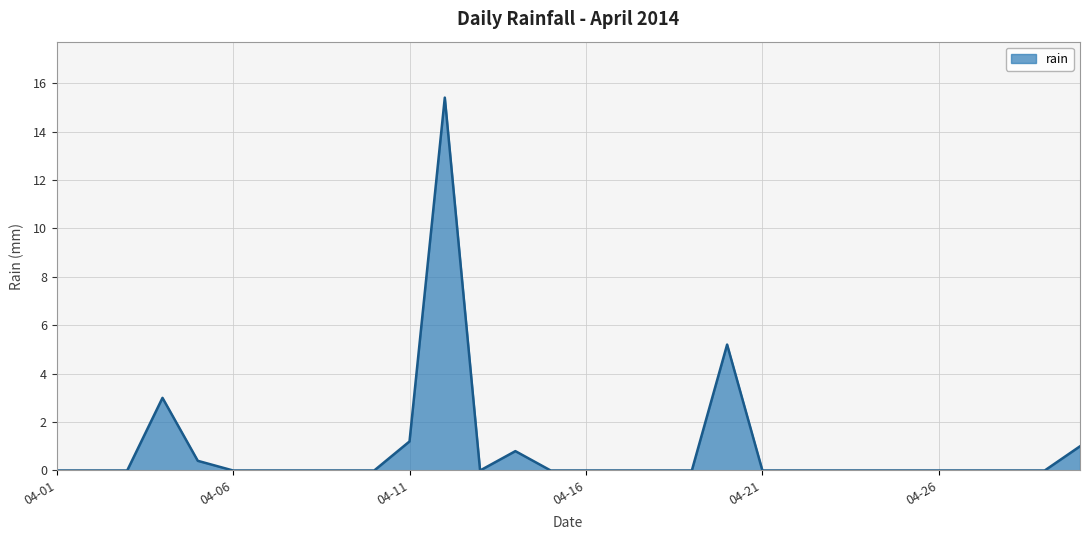

What is the difference between the maximum and minimum values?

15.4